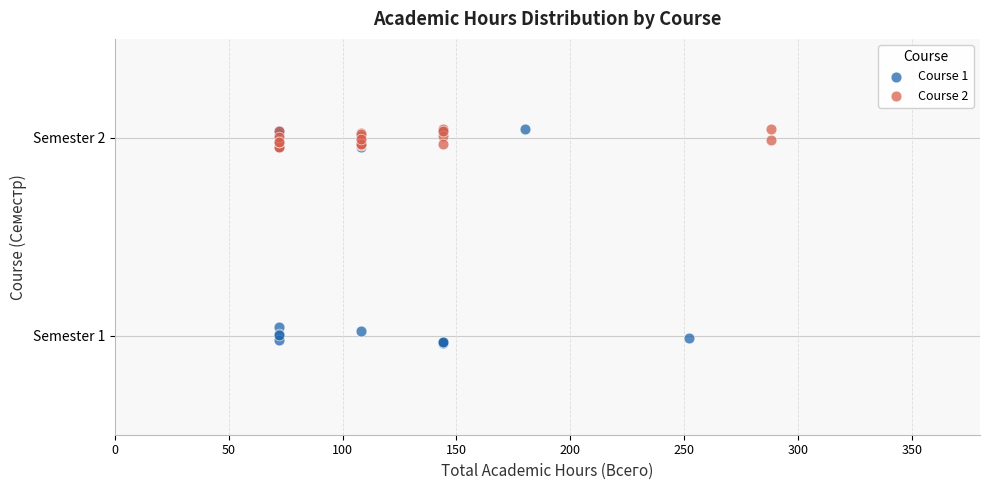

What are all the series names shown in the legend?

Course 1, Course 2